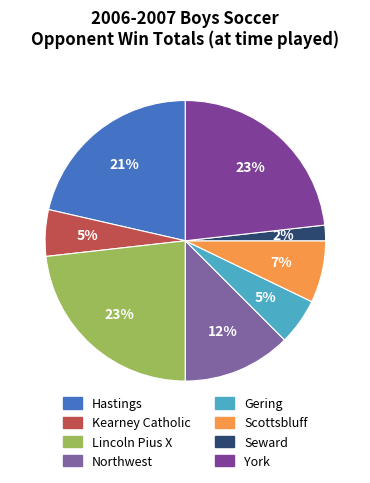

How many segments does this pie chart have?

8